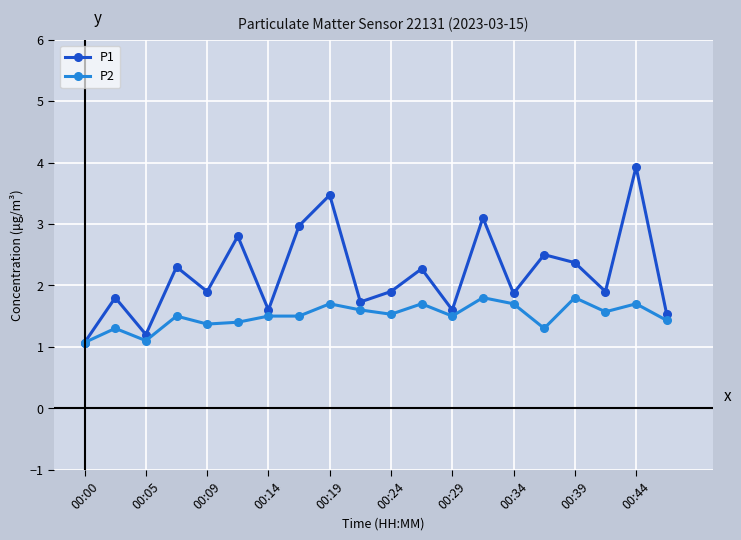

In P1, how many points are higher than both neighbors (excluding endpoints)?

8